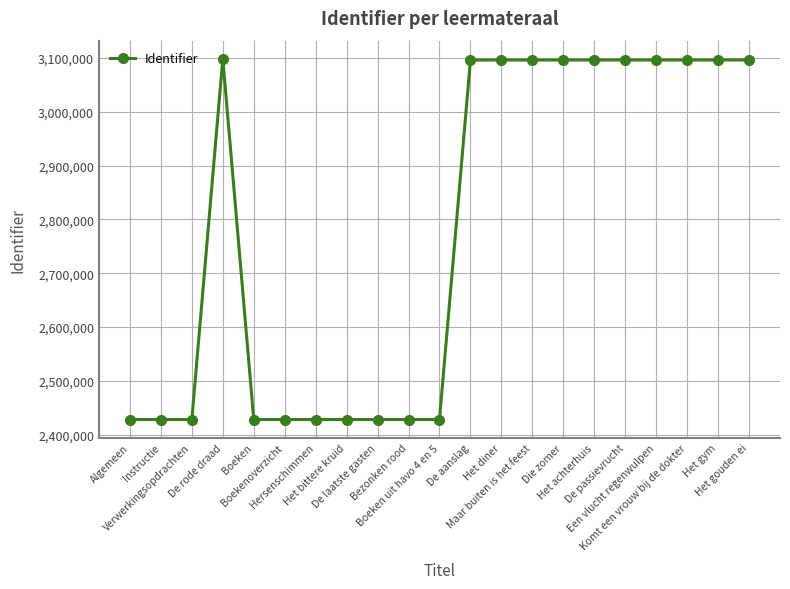

What is the minimum value shown in the chart?

2427892